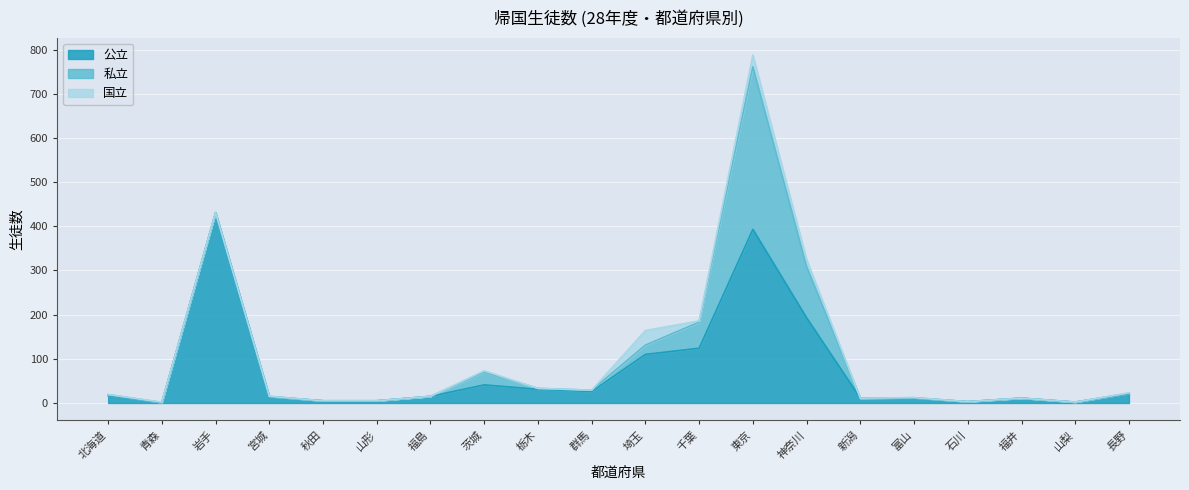

How many interior local peaks does the 国立 series have?

4